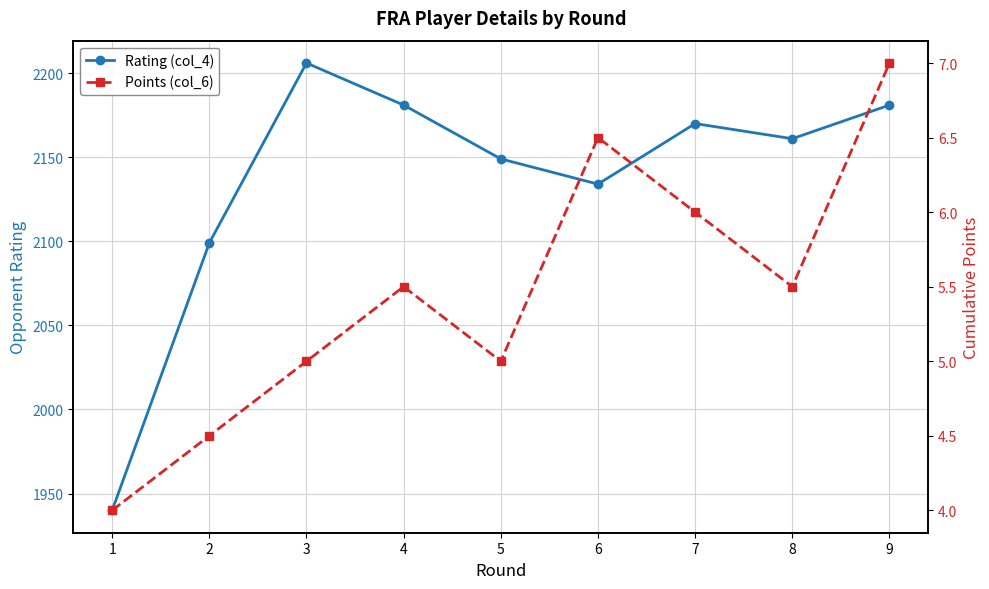

List the labels in order of Points (col_6) value, smallest first.

1, 2, 3, 5, 4, 8, 7, 6, 9